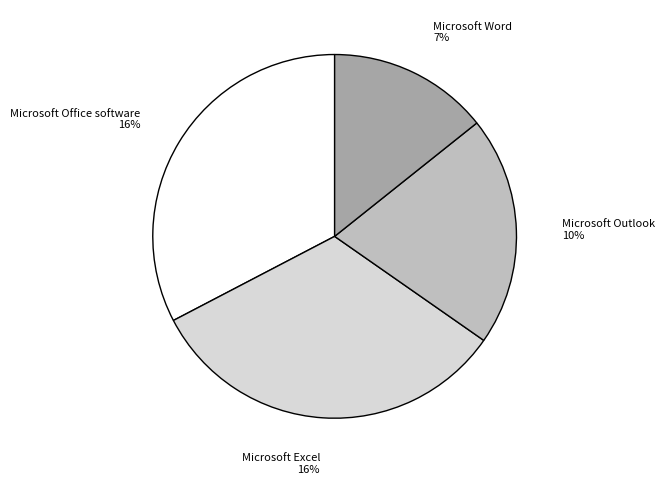

Which slice is the smallest?

Microsoft Word